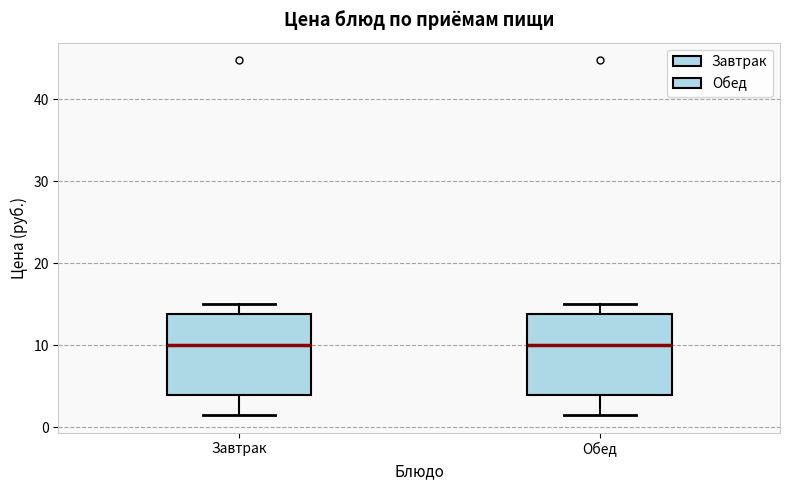

Reading left to right, transcribe this box plot: for each box, give where its median line is, the range the box spans, and where its two whiskers end, as read against the y-axis. The values are not printed on the chart, so give them approximately, as read against the axis.

Завтрак: median 10, box 4 to 14, whiskers 2 to 15
Обед: median 10, box 4 to 14, whiskers 2 to 15